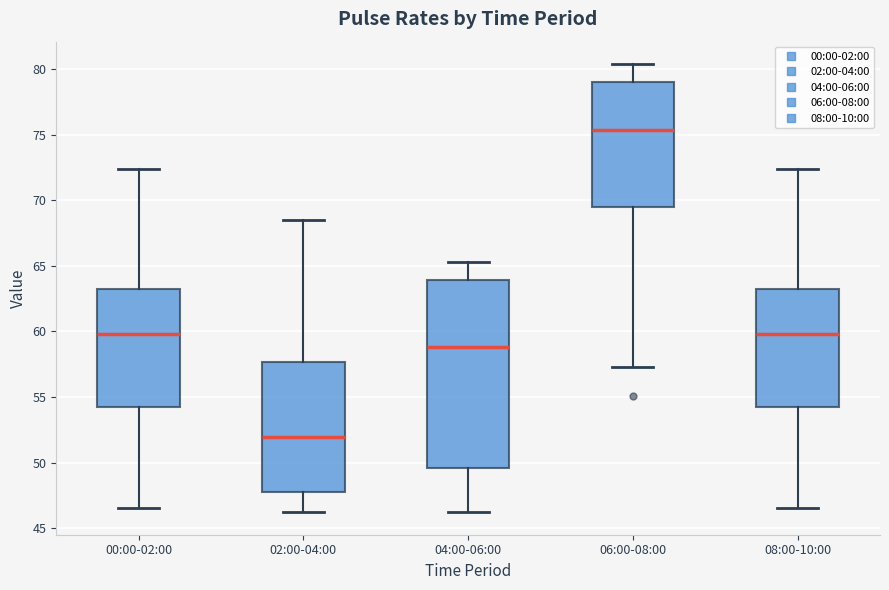

Reading left to right, read every box against the y-axis: the position of its median line, the range the box covers, and the ends of its whiskers. The values are not printed on the chart, so give them approximately, as read against the axis.

00:00-02:00: median 60.0, box 54.0 to 63.5, whiskers 46.5 to 72.5
02:00-04:00: median 52.0, box 48.0 to 57.5, whiskers 46.0 to 68.5
04:00-06:00: median 59.0, box 49.5 to 64.0, whiskers 46.0 to 65.5
06:00-08:00: median 75.5, box 69.5 to 79.0, whiskers 57.5 to 80.5
08:00-10:00: median 60.0, box 54.0 to 63.5, whiskers 46.5 to 72.5